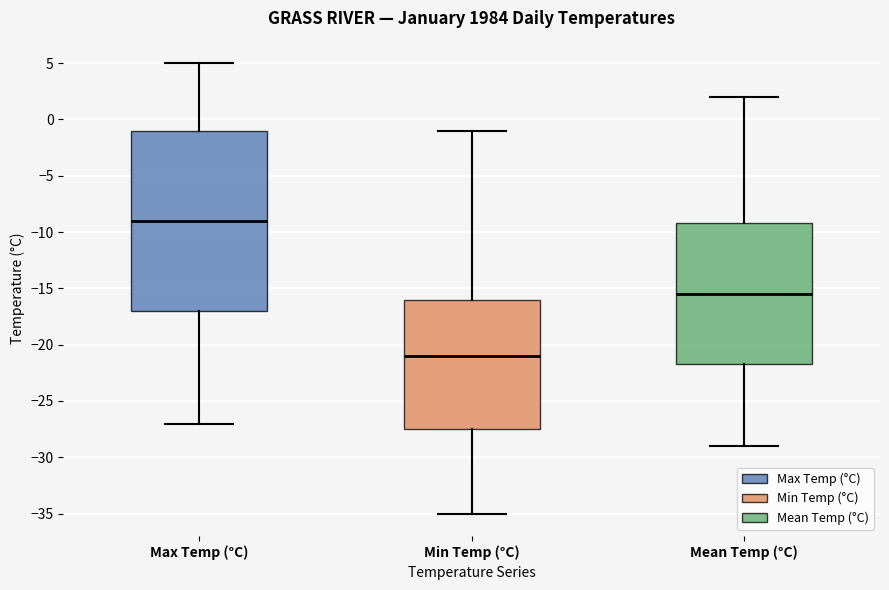

Reading left to right, transcribe this box plot: for each box, give where its median line is, the range the box spans, and where its two whiskers end, as read against the y-axis. The values are not printed on the chart, so give them approximately, as read against the axis.

Max Temp (°C): median -9.0, box -17.0 to -1.0, whiskers -27.0 to 5.0
Min Temp (°C): median -21.0, box -27.5 to -16.0, whiskers -35.0 to -1.0
Mean Temp (°C): median -15.5, box -21.5 to -9.0, whiskers -29.0 to 2.0